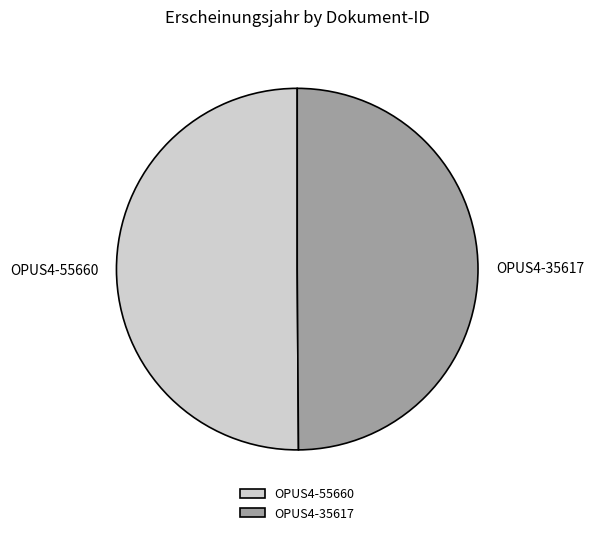

Is the sum of OPUS4-55660 and OPUS4-35617 greater than half?

Yes